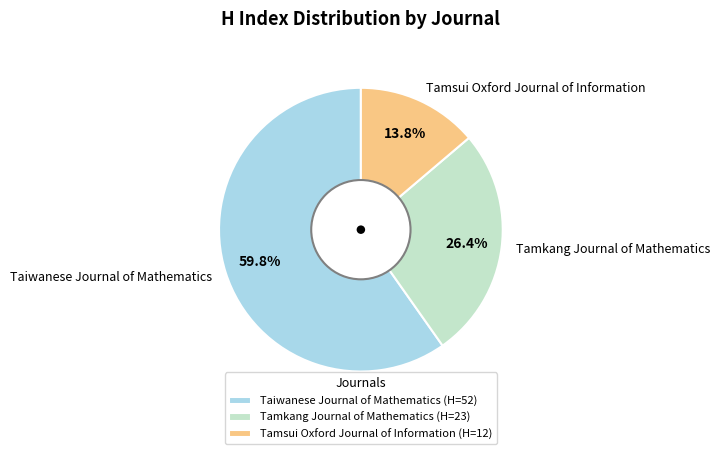

Combined, do Taiwanese Journal of Mathematics and Tamsui Oxford Journal of Information account for over 50%?

Yes